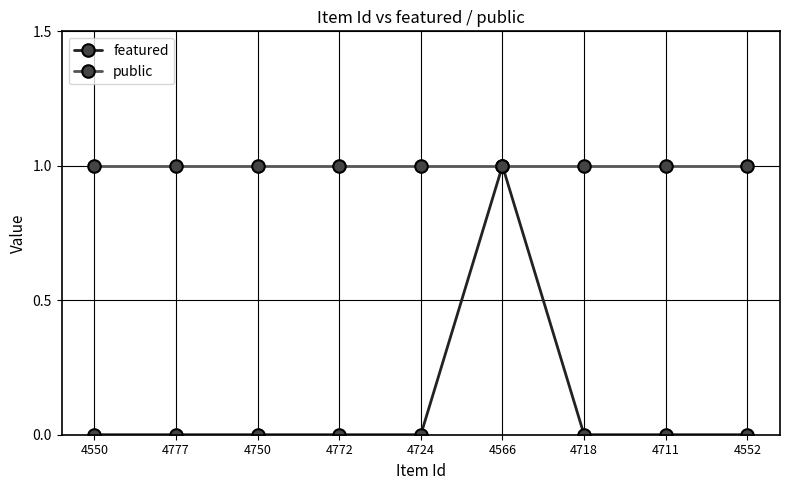

What position from the right is 4566?

4